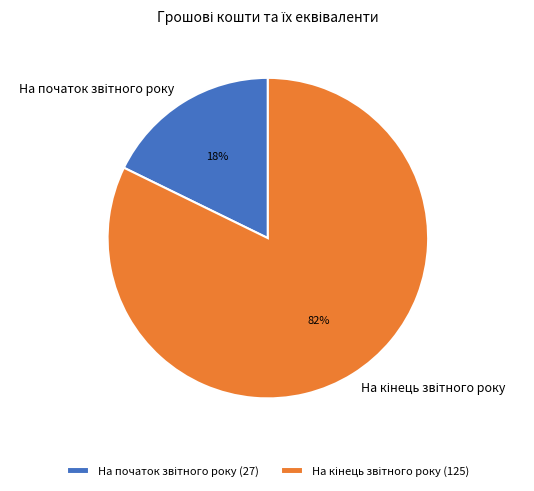

Is there a majority slice in this chart?

Yes